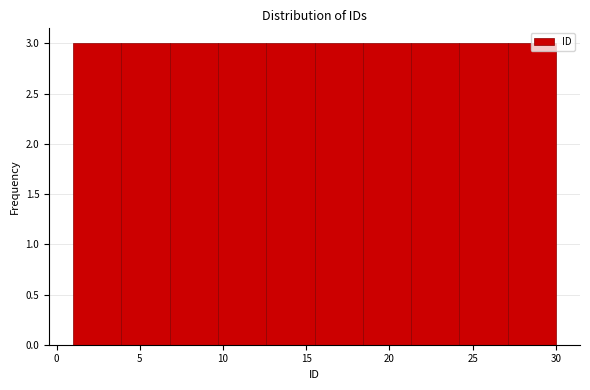

Reading left to right, transcribe this chart: for each bar, give the range it covers on the x-axis and its height. Neither the bar edges nor the heights are printed on the chart, so give them approximately, as read against the axes.

1.0 to 3.9: 3
3.9 to 6.8: 3
6.8 to 9.7: 3
9.7 to 12.6: 3
12.6 to 15.5: 3
15.5 to 18.4: 3
18.4 to 21.3: 3
21.3 to 24.2: 3
24.2 to 27.1: 3
27.1 to 30.0: 3